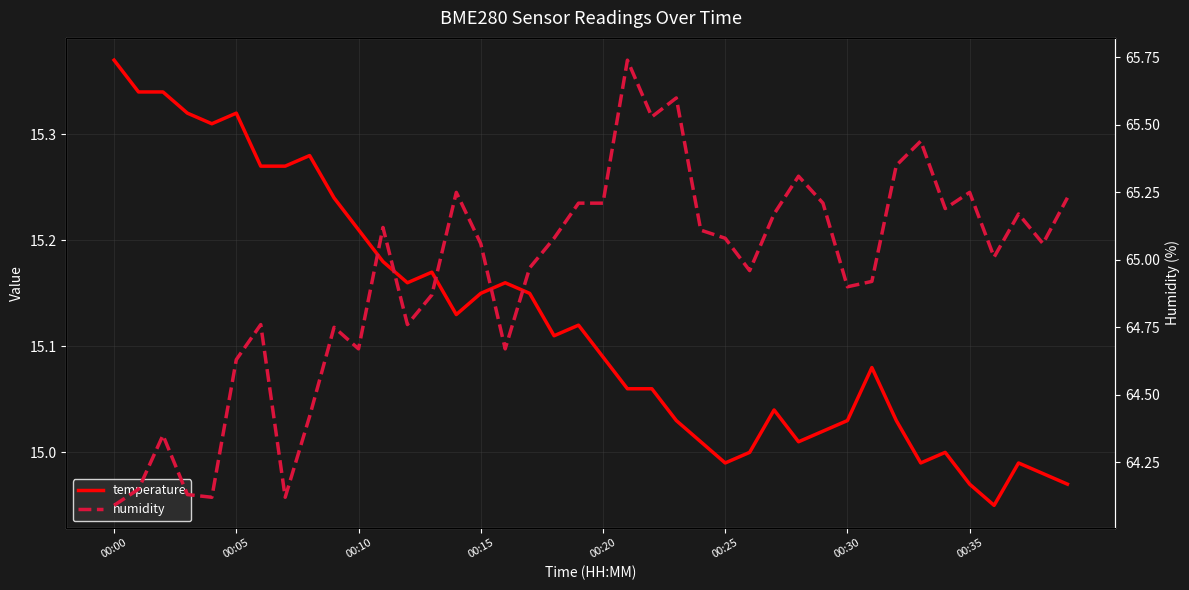

What is the sum of all temperature values?

604.9